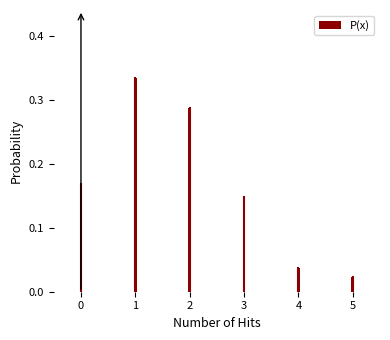

Which has a higher value, 5 or 3?

3